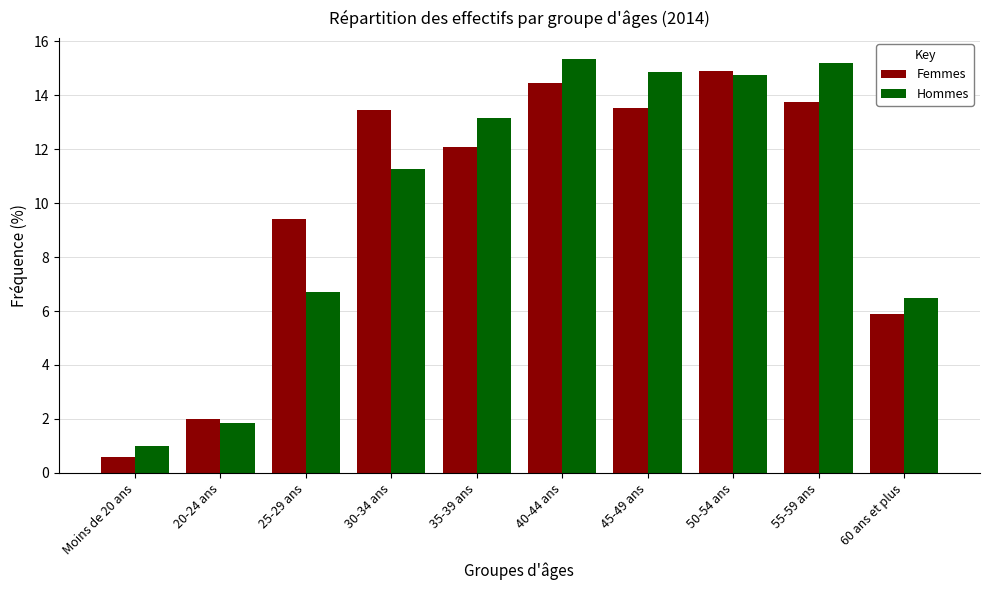

What is the label of the 7th bar from the right?

30-34 ans